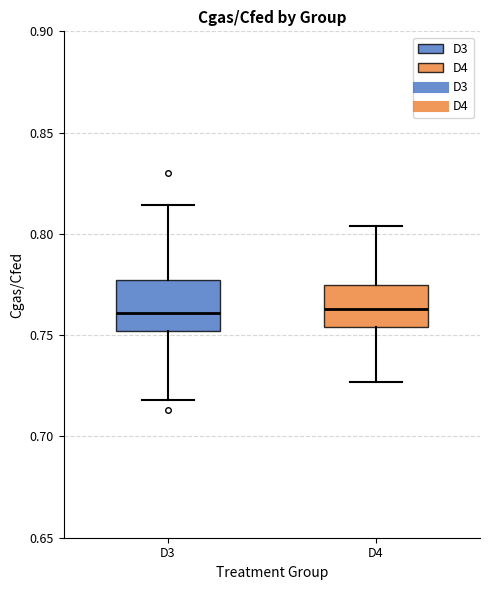

Reading left to right, read every box against the y-axis: the position of its median line, the range the box covers, and the ends of its whiskers. The values are not printed on the chart, so give them approximately, as read against the axis.

D3: median 0.760, box 0.750 to 0.775, whiskers 0.720 to 0.815
D4: median 0.765, box 0.755 to 0.775, whiskers 0.725 to 0.805